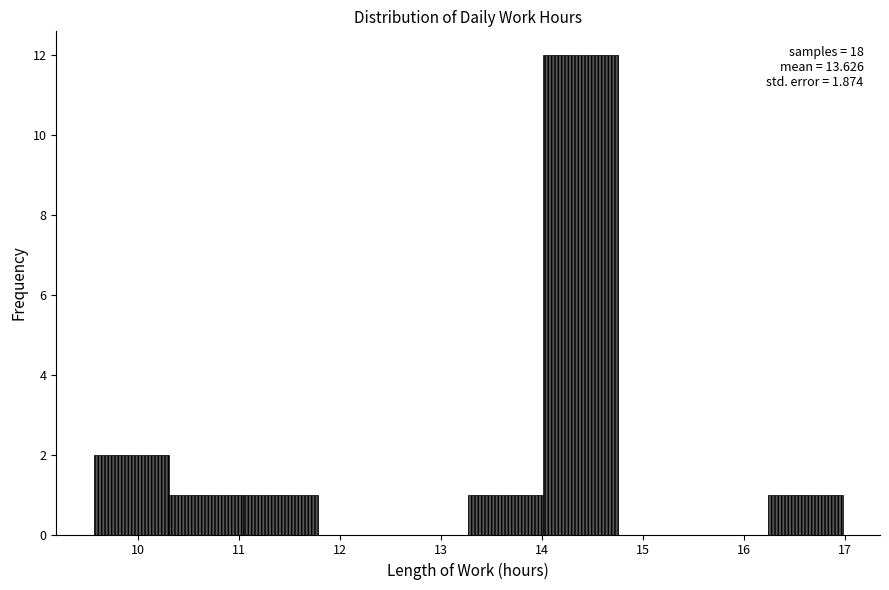

Over which range of the x-axis is the bar tallest?

14.0 to 14.8